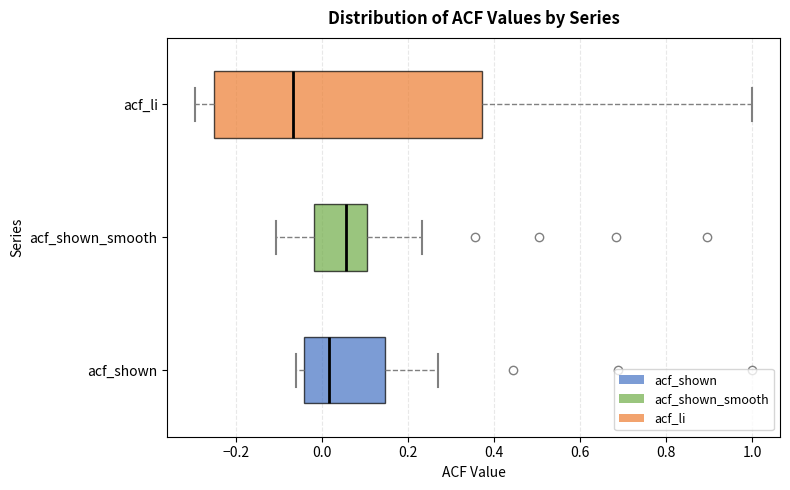

Where does the right whisker of the box for acf_shown end on the x-axis? The values are not printed on the chart, so give them approximately, as read against the axis.

0.28